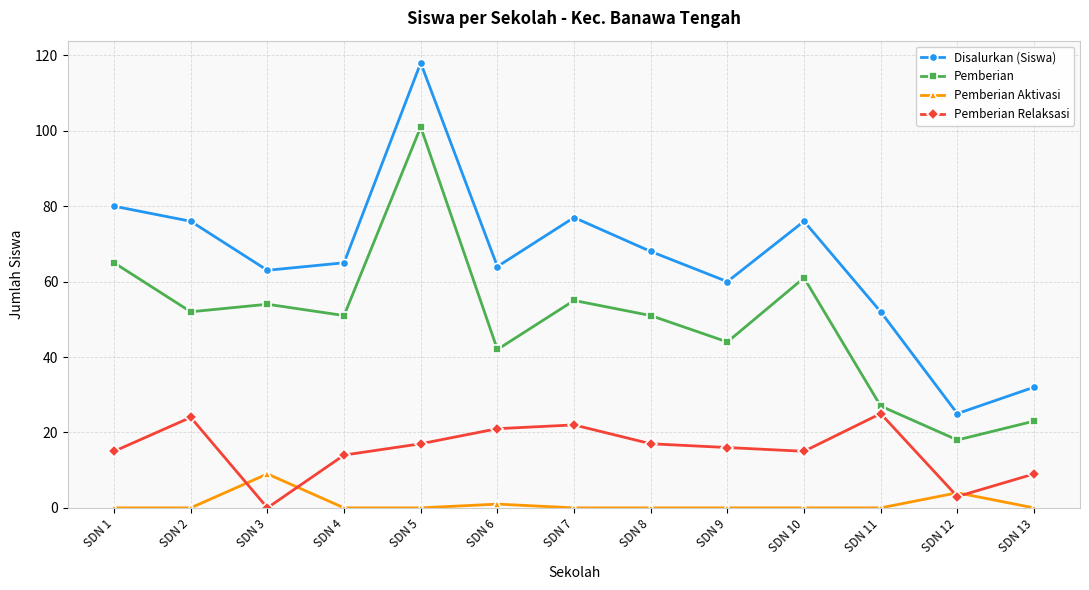

What is the total value across all series at SDN 3?

126